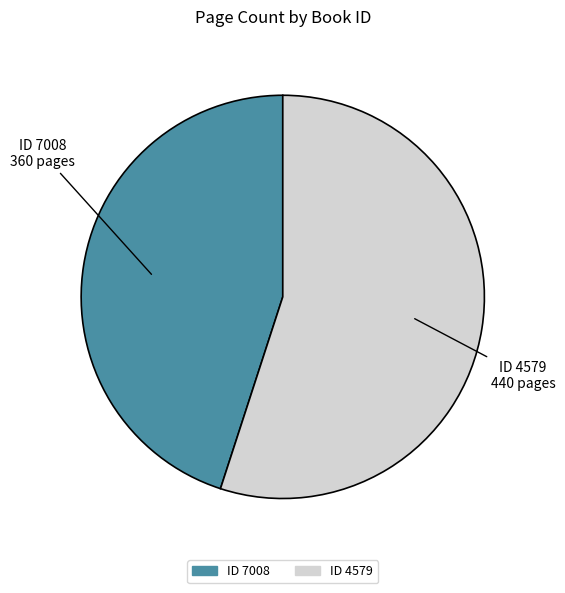

Is the sum of ID 7008 and ID 4579 greater than half?

Yes